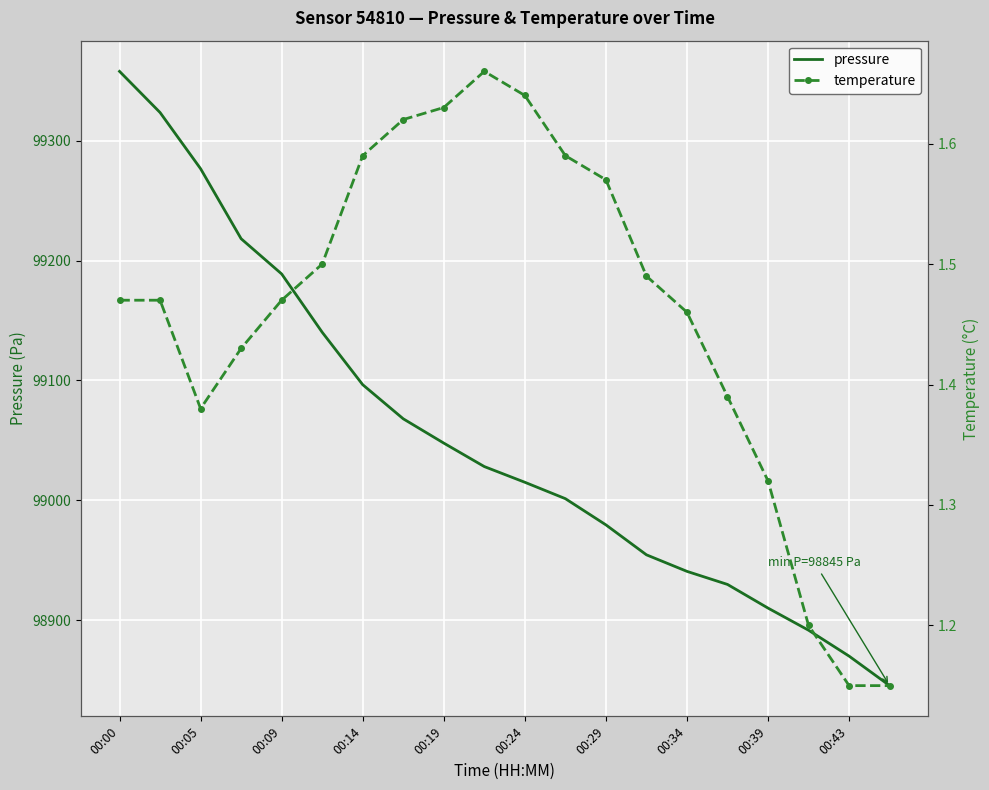

Is it true that pressure equals 38693.0 at 00:24?

False